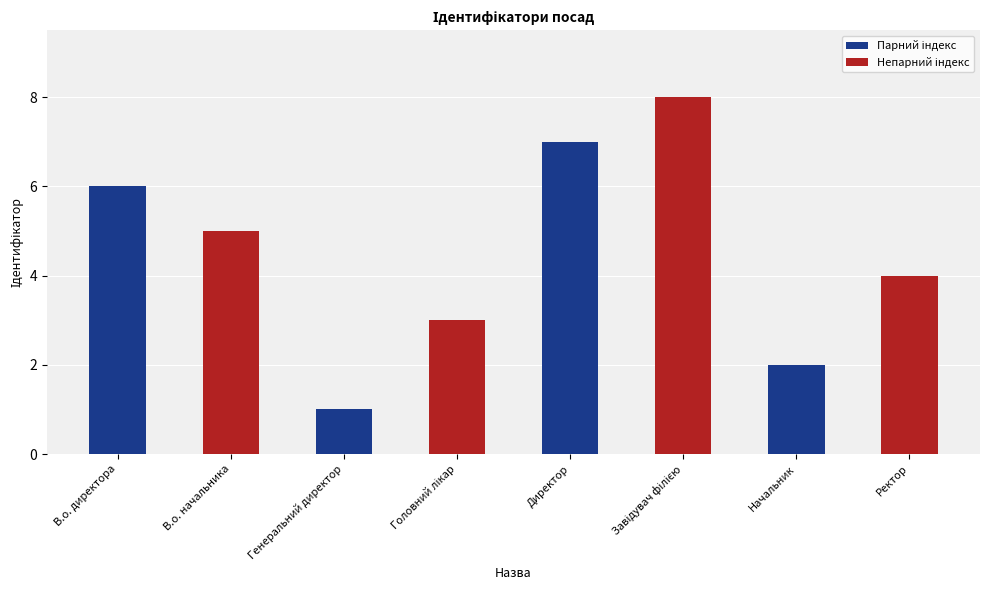

What is the value of the 5th bar from the left?

7